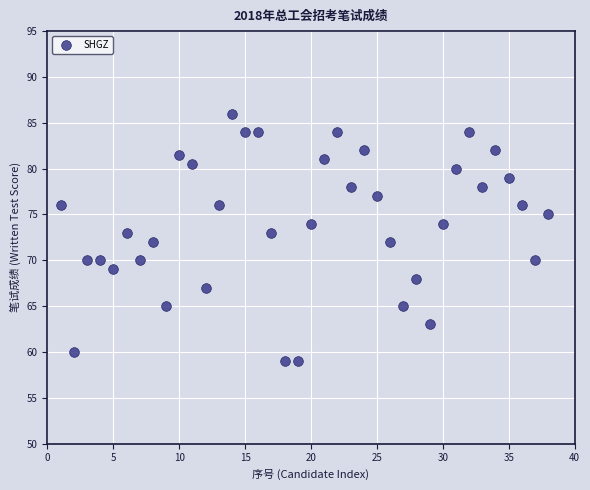

What is the range of X values (max minus min)?

37.0